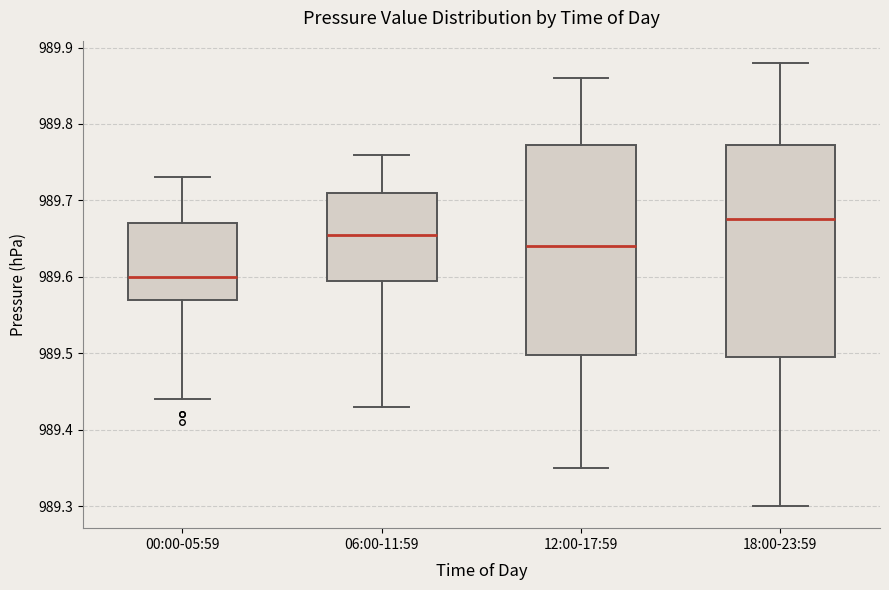

Which box's median line is the highest?

18:00-23:59